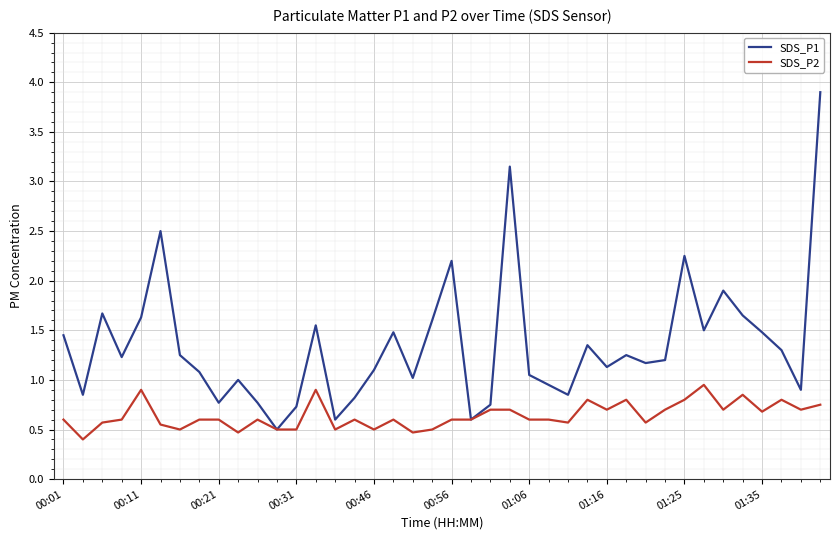

List the series in order of their overall mean, highest first.

SDS_P1, SDS_P2